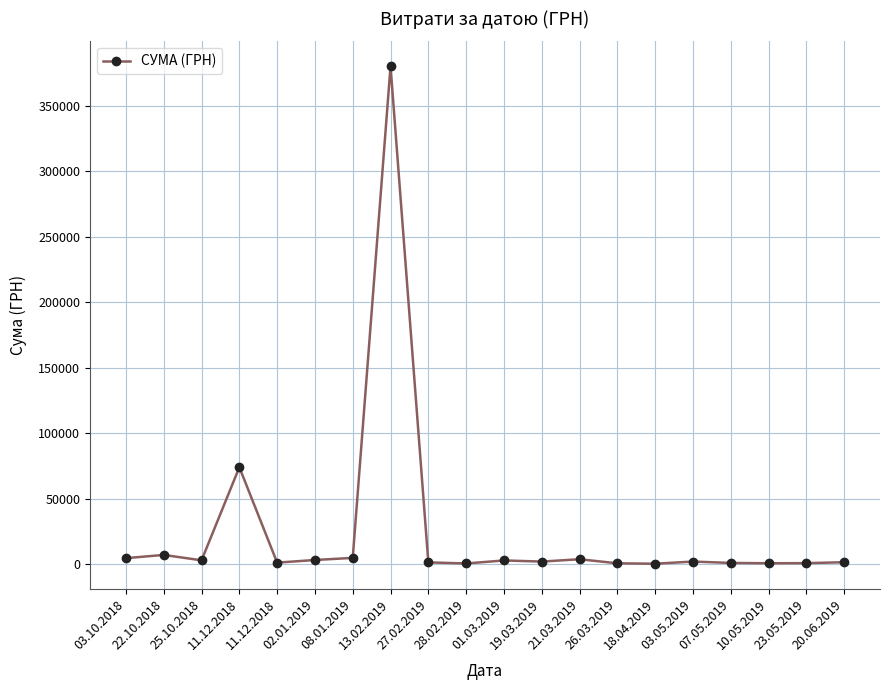

Does the chart display data point markers on the line(s)?

Yes